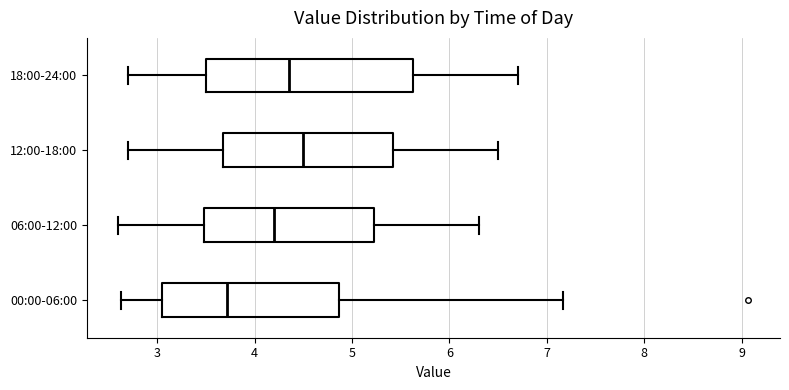

Which box has the furthest to the left median line?

00:00-06:00